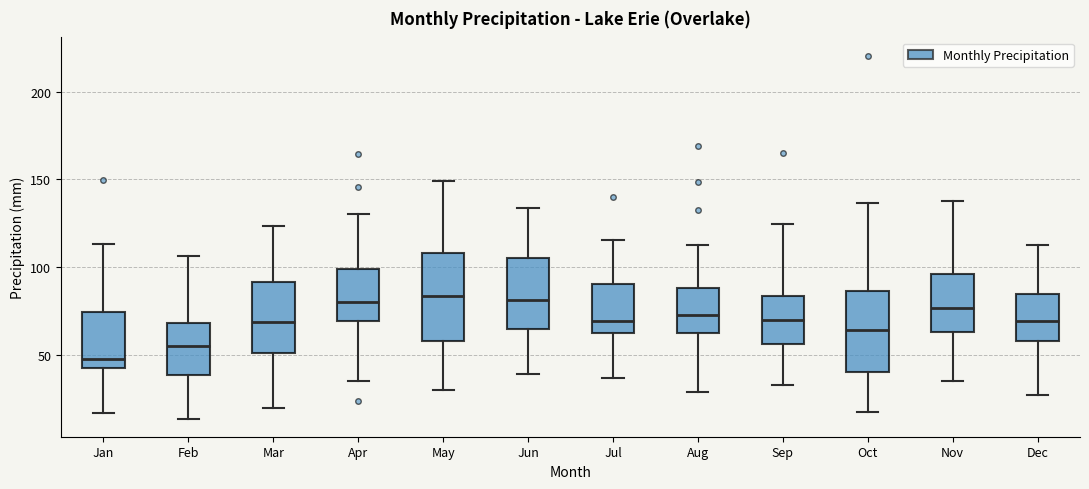

Where does the upper whisker of the box for Jan end on the y-axis? The values are not printed on the chart, so give them approximately, as read against the axis.

115